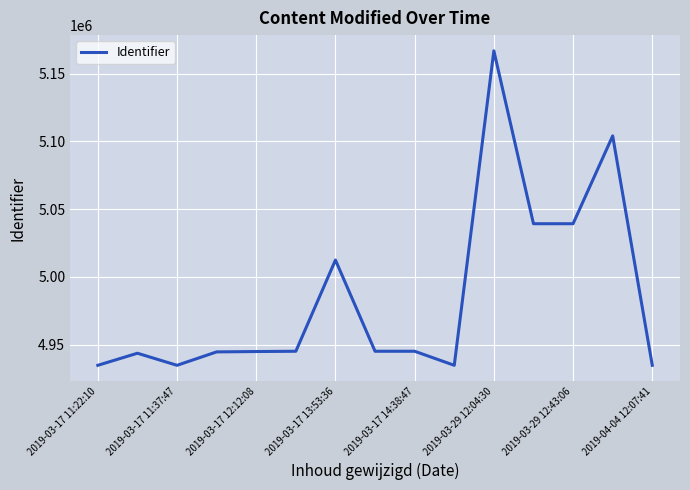

What is the smallest value displayed?

4934718